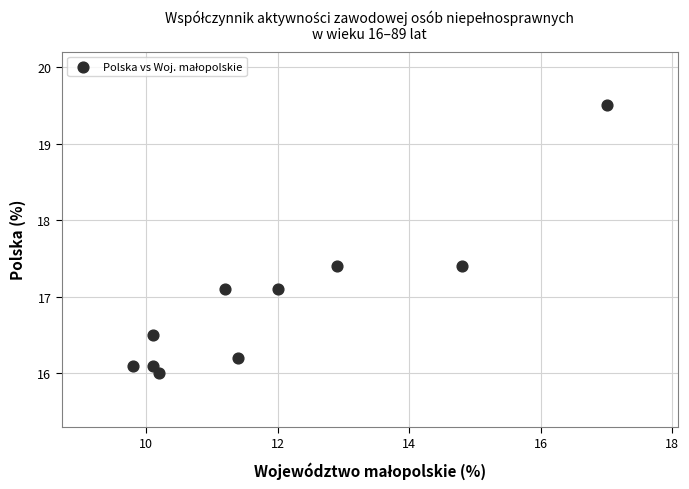

What is the range of Y values (max minus min)?

3.5